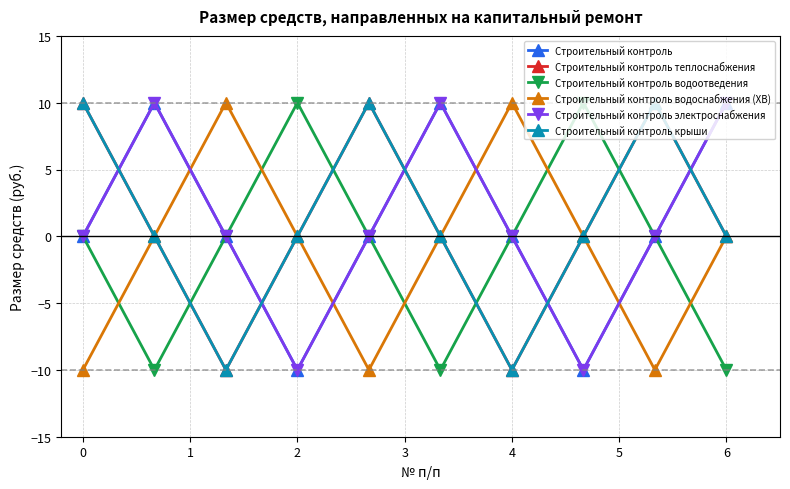

What is the value of the Строительный контроль водоотведения point at the 6th from the left?

-10.0